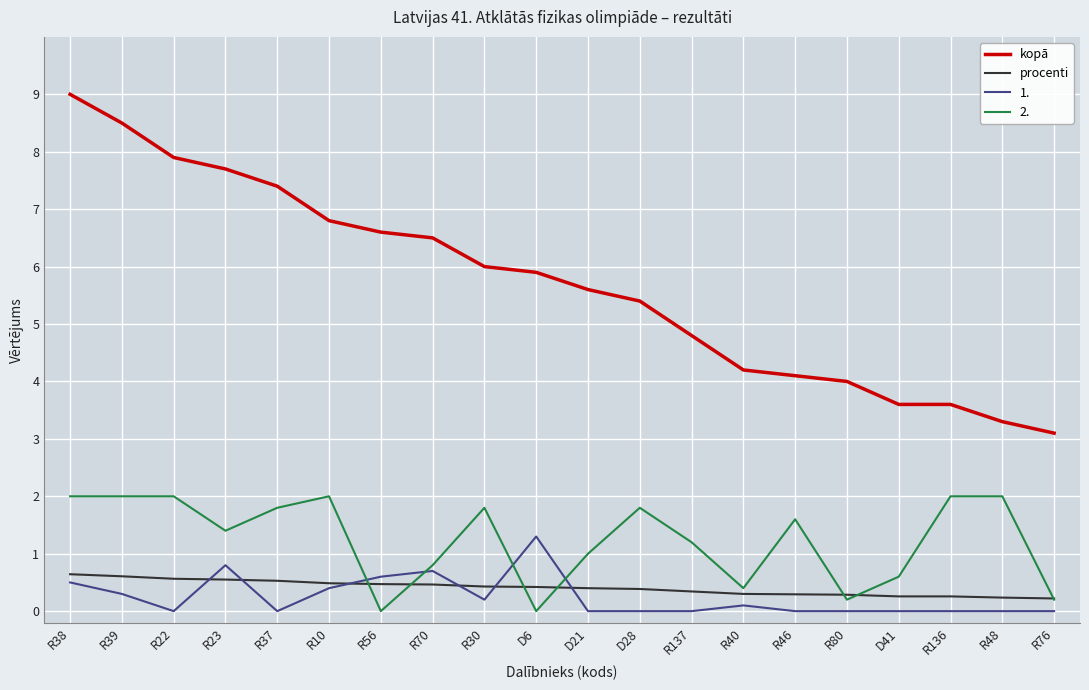

The value of procenti at R70 is 0.5. True or false?

True